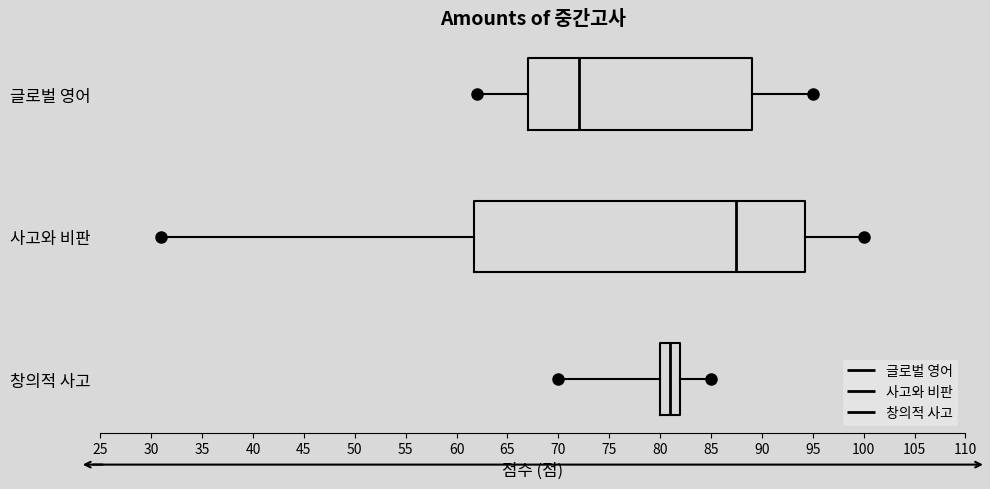

Which box's median line is the furthest to the right?

사고와 비판